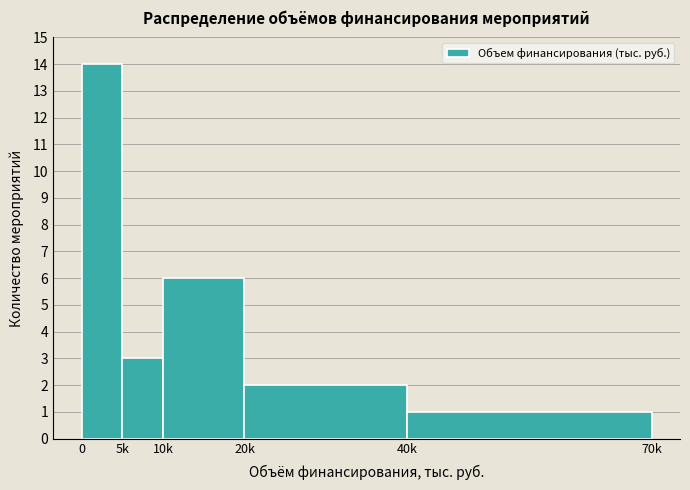

Reading left to right, list all the values displayed in this chart.

14	3	6	2	1